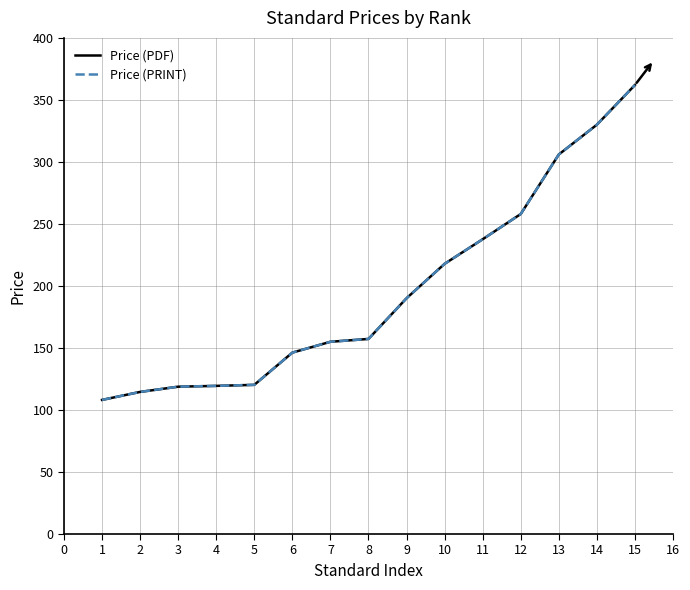

Reading right to left, transcribe all the data shown in this chart.

Price (PDF): 362.0	330.0	306.0	258.0	237.7	217.8	190.1	157.3	155.0	146.3	120.3	119.4	118.8	114.6	108.1
Price (PRINT): 362.0	330.0	306.0	258.0	237.7	217.8	190.1	157.3	155.0	146.3	120.3	119.4	118.8	114.6	108.1